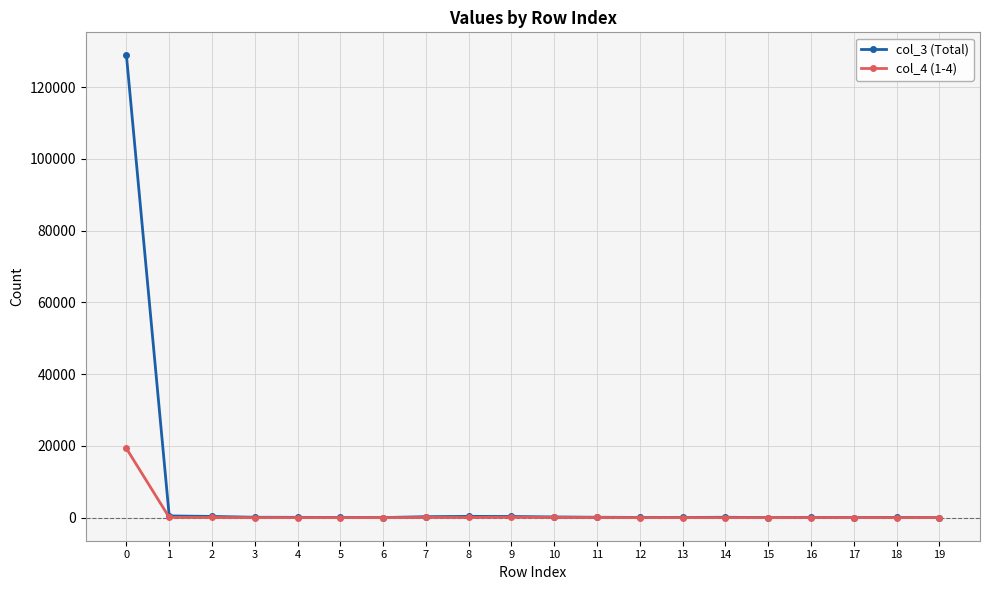

List the series in order of their peak value, lowest first.

col_4 (1-4), col_3 (Total)